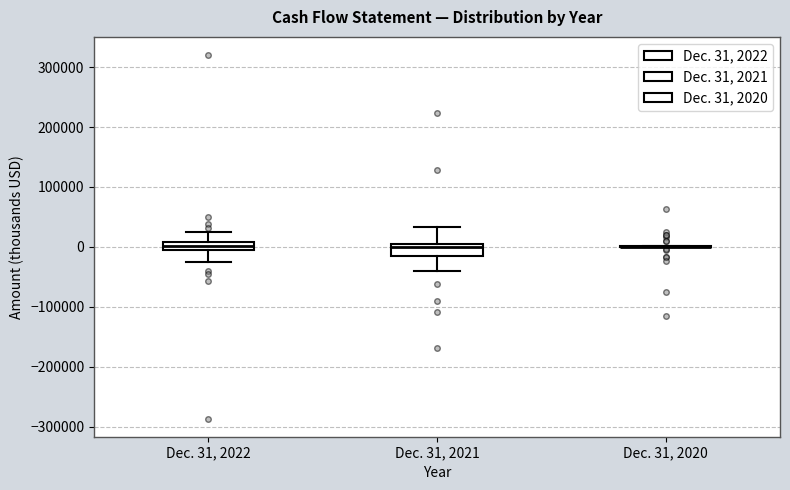

Where does the lower whisker of the box for Dec. 31, 2021 end on the y-axis? The values are not printed on the chart, so give them approximately, as read against the axis.

-40000